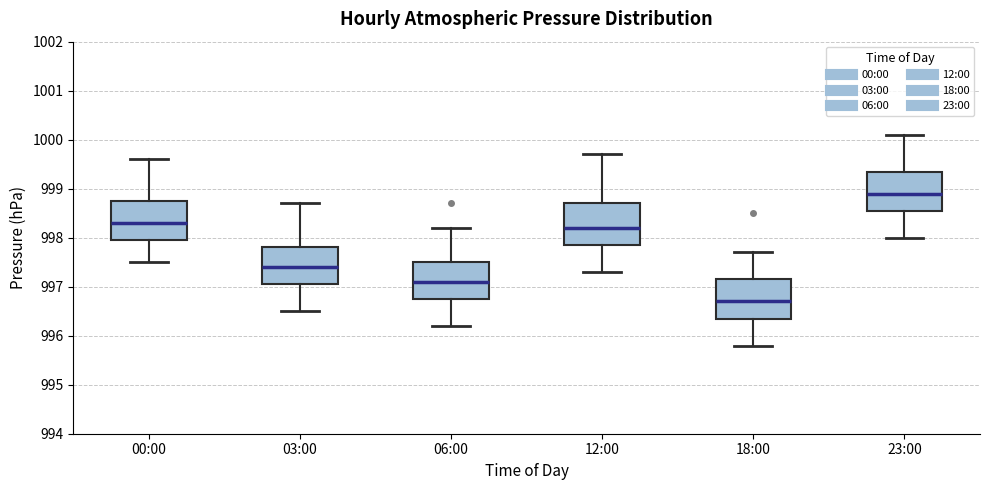

Where does the median line of the box for 00:00 sit on the y-axis? The values are not printed on the chart, so give them approximately, as read against the axis.

998.3